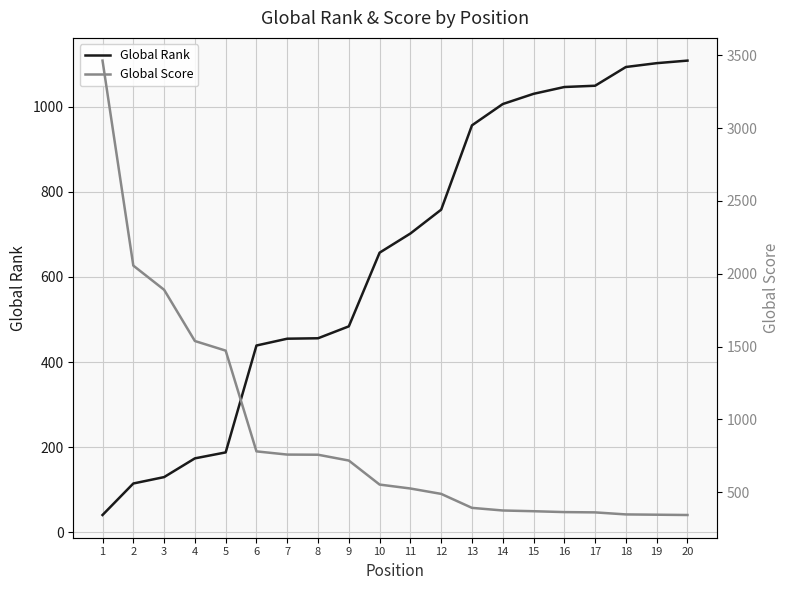

Rank the series by their average value, from lowest to highest.

Global Rank, Global Score